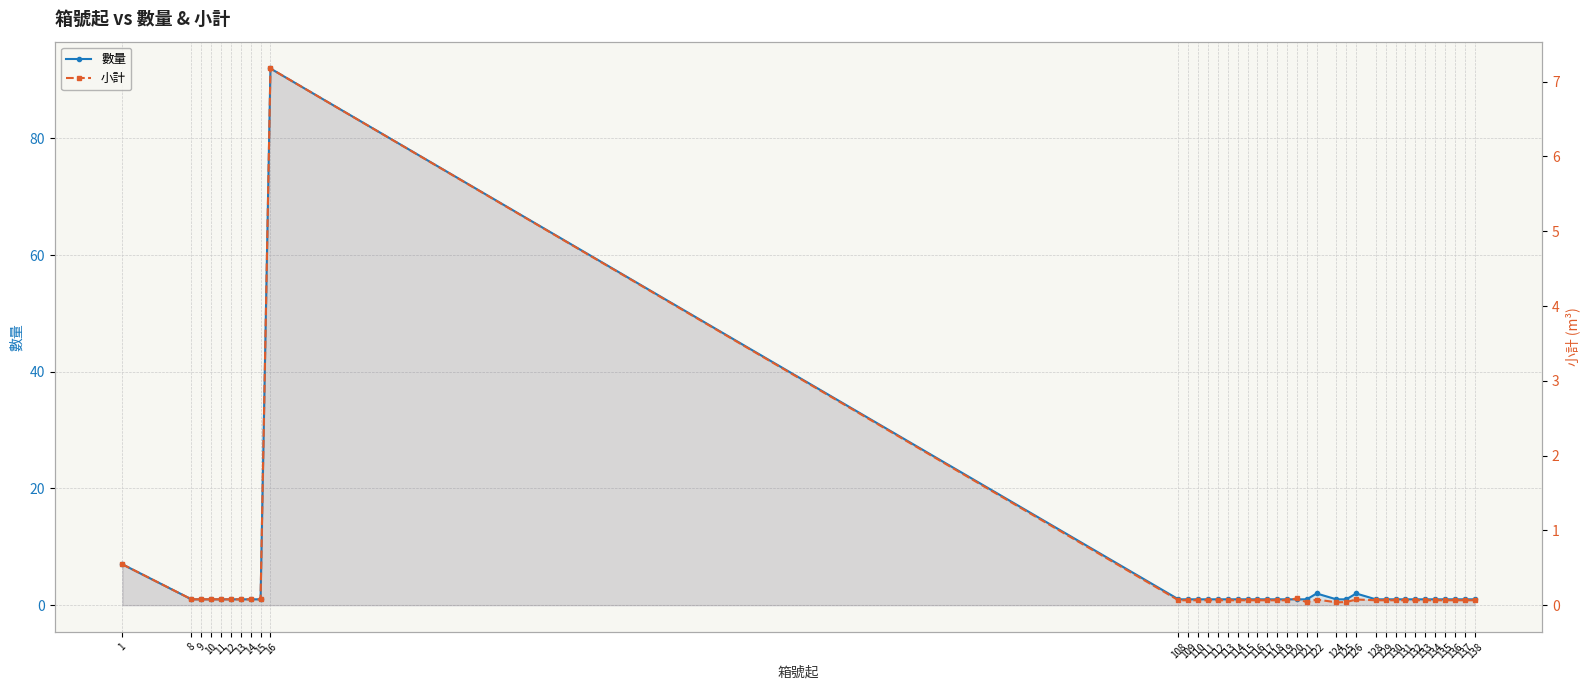

Which has a higher value, 124 or 128?

124